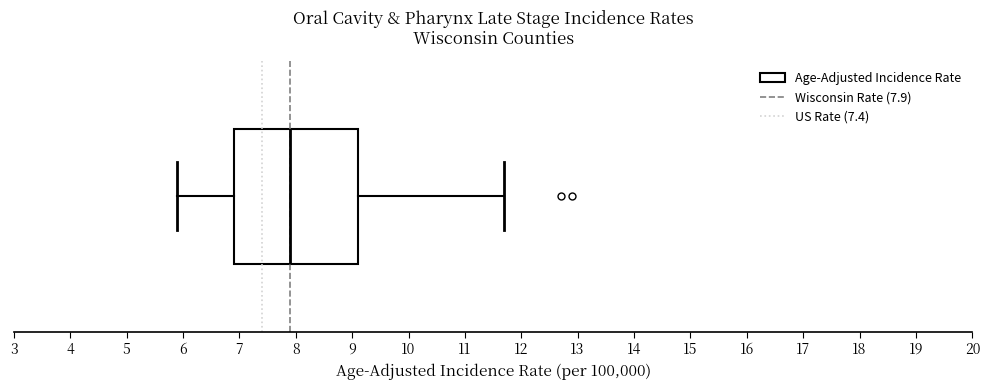

Transcribe this box plot: give where the median line is, the range the box spans, and where the two whiskers end, as read against the x-axis. The values are not printed on the chart, so give them approximately, as read against the axis.

median 7.9, box 6.9 to 9.1, whiskers 5.9 to 11.7